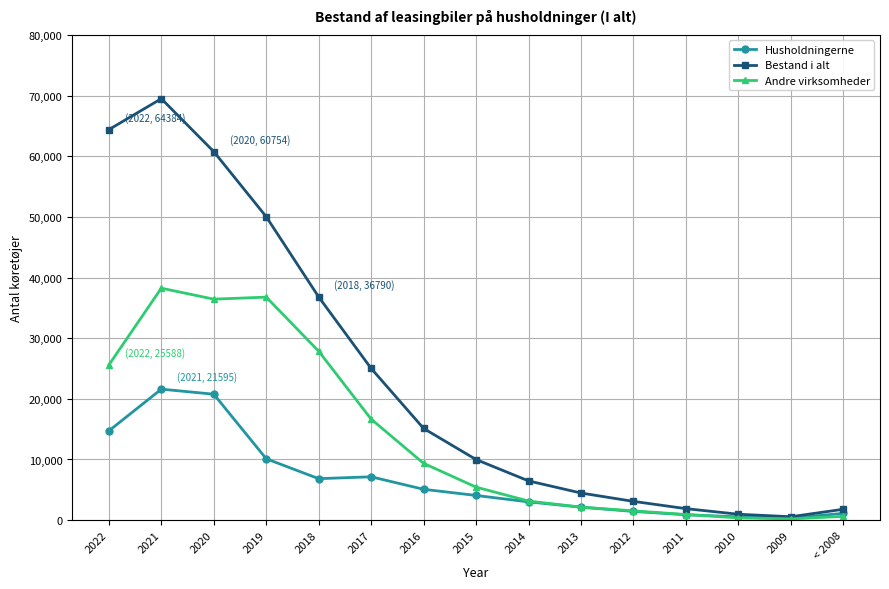

List the series in order of their peak value, lowest first.

Husholdningerne, Andre virksomheder, Bestand i alt